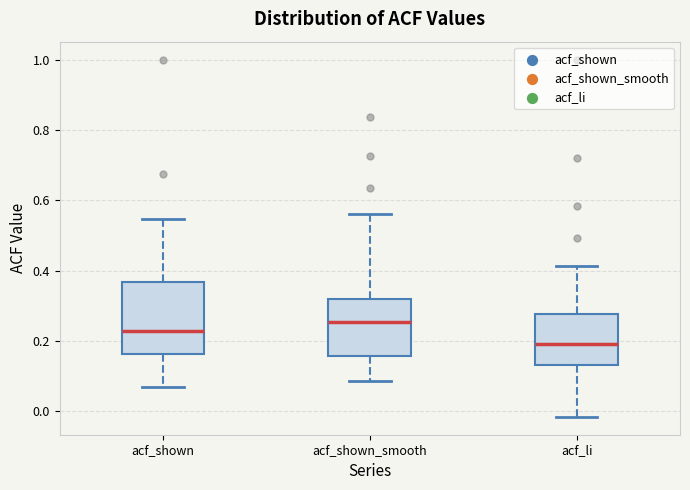

Reading left to right, transcribe this box plot: for each box, give where its median line is, the range the box spans, and where its two whiskers end, as read against the y-axis. The values are not printed on the chart, so give them approximately, as read against the axis.

acf_shown: median 0.22, box 0.16 to 0.36, whiskers 0.06 to 0.54
acf_shown_smooth: median 0.26, box 0.16 to 0.32, whiskers 0.08 to 0.56
acf_li: median 0.20, box 0.14 to 0.28, whiskers -0.02 to 0.42